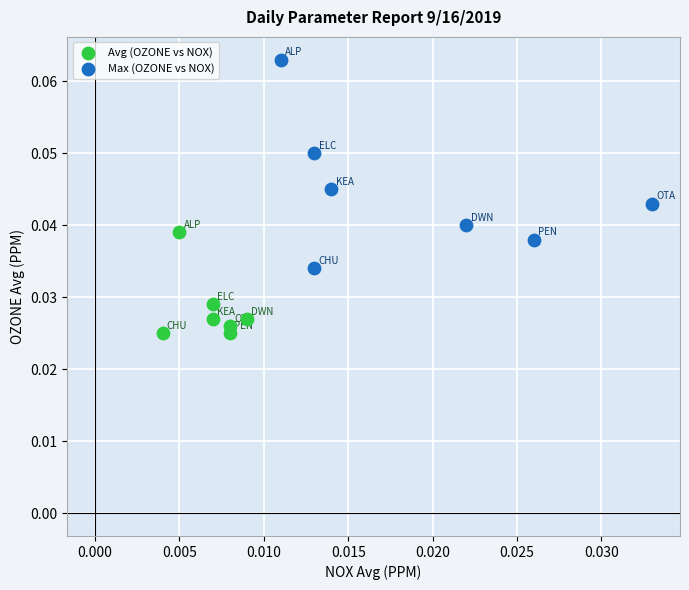

Which series reaches the maximum Y coordinate?

Max (OZONE vs NOX)